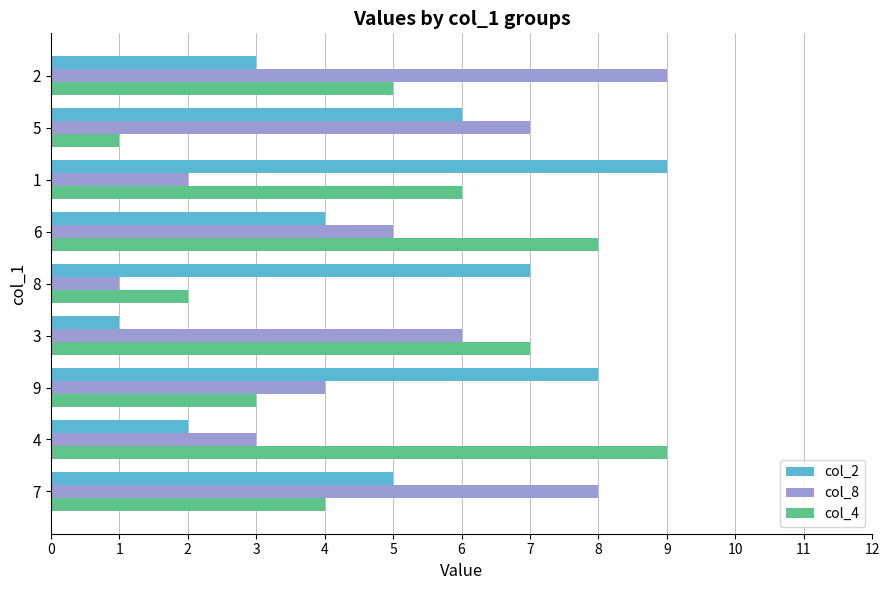

Between 8 and 1, which series saw the biggest shift?

col_4